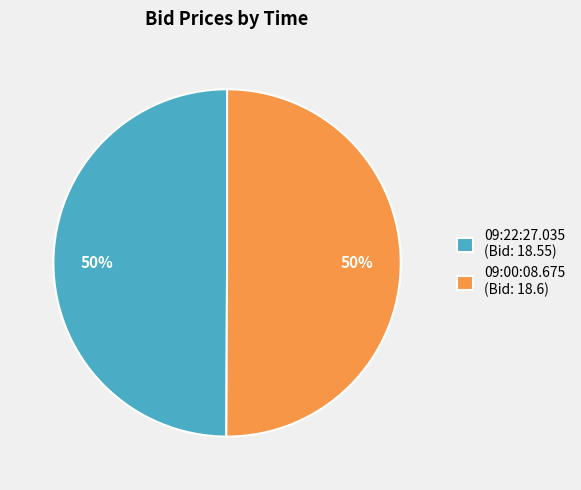

How many segments does this pie chart have?

2